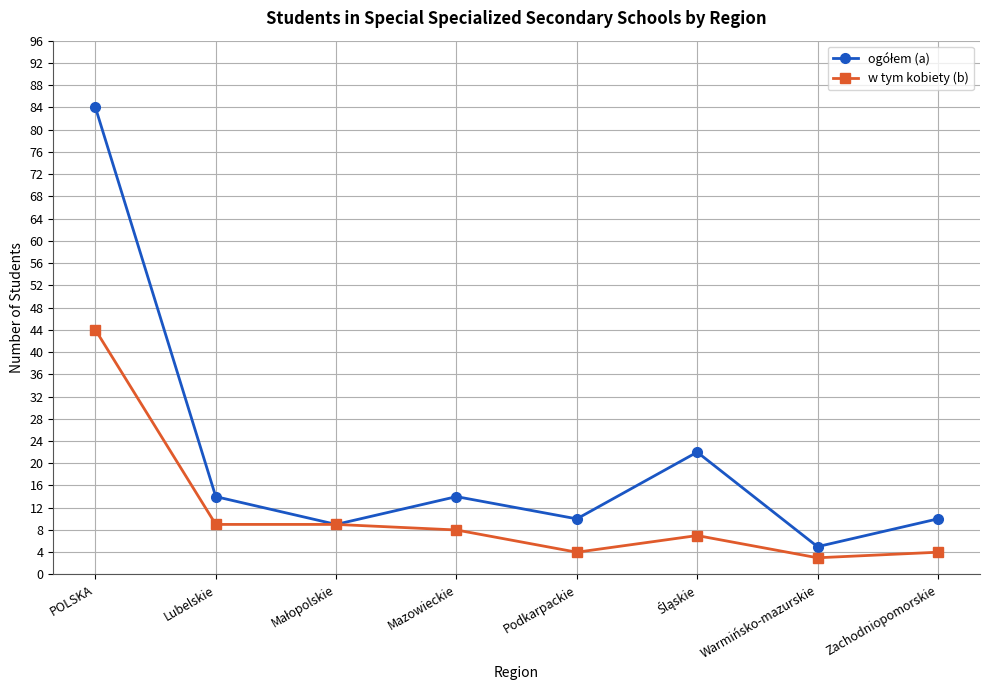

How many series are shown in this chart?

2